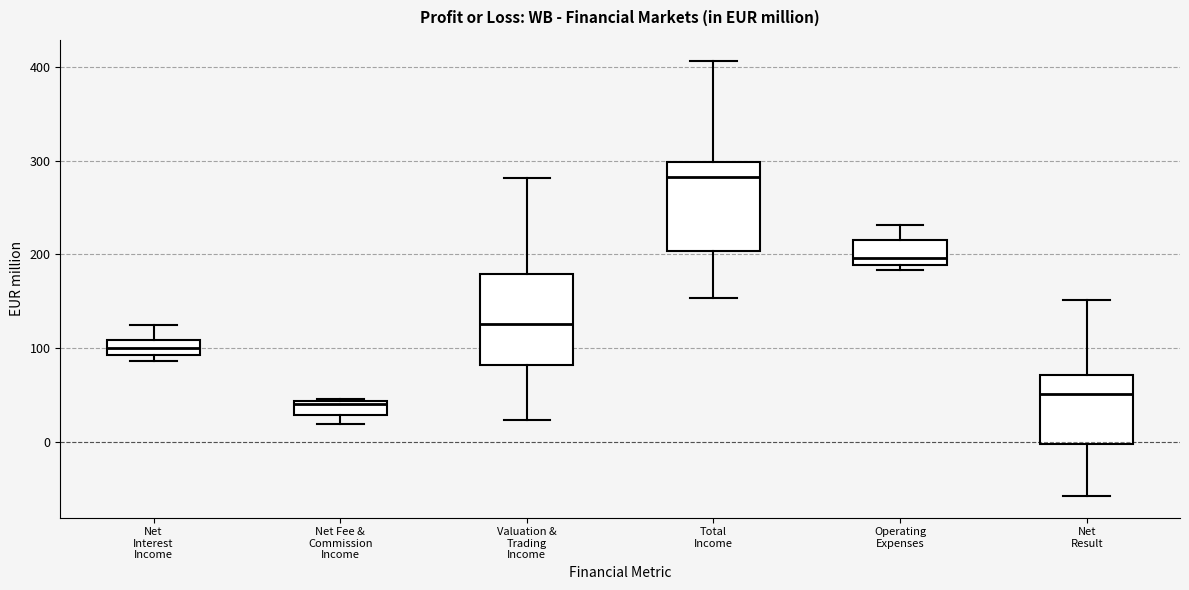

Which box's median line is the lowest?

Net Fee & Commission Income